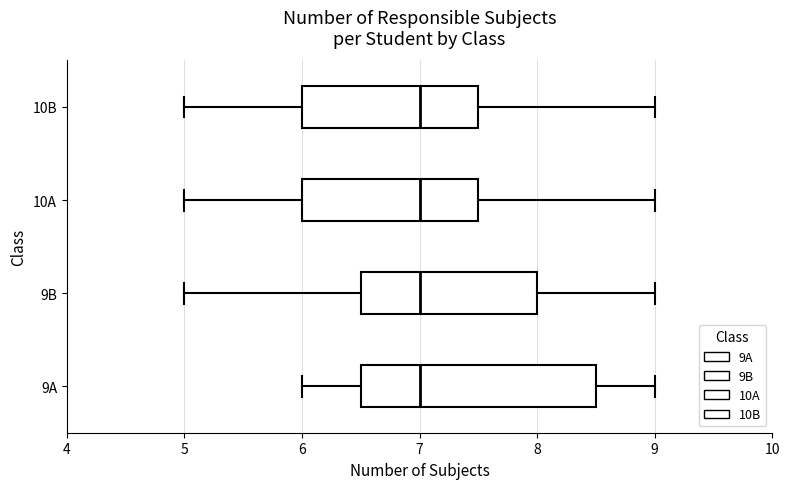

Which box is the widest, from its left edge to its right edge?

9A